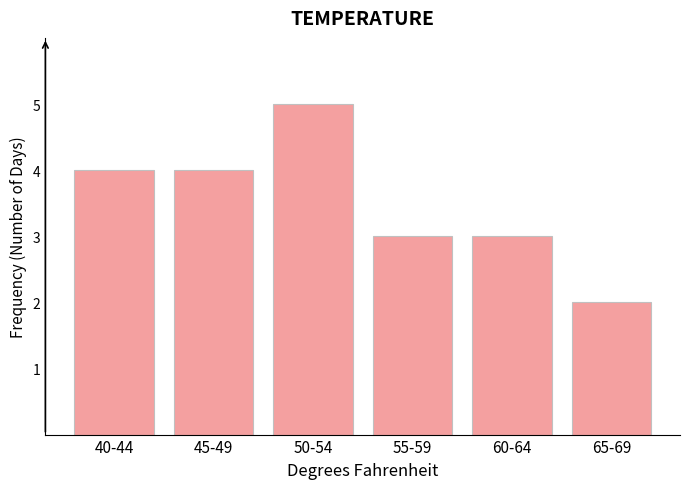

Reading left to right, what are all the values shown in this chart?

40-44=4	45-49=4	50-54=5	55-59=3	60-64=3	65-69=2